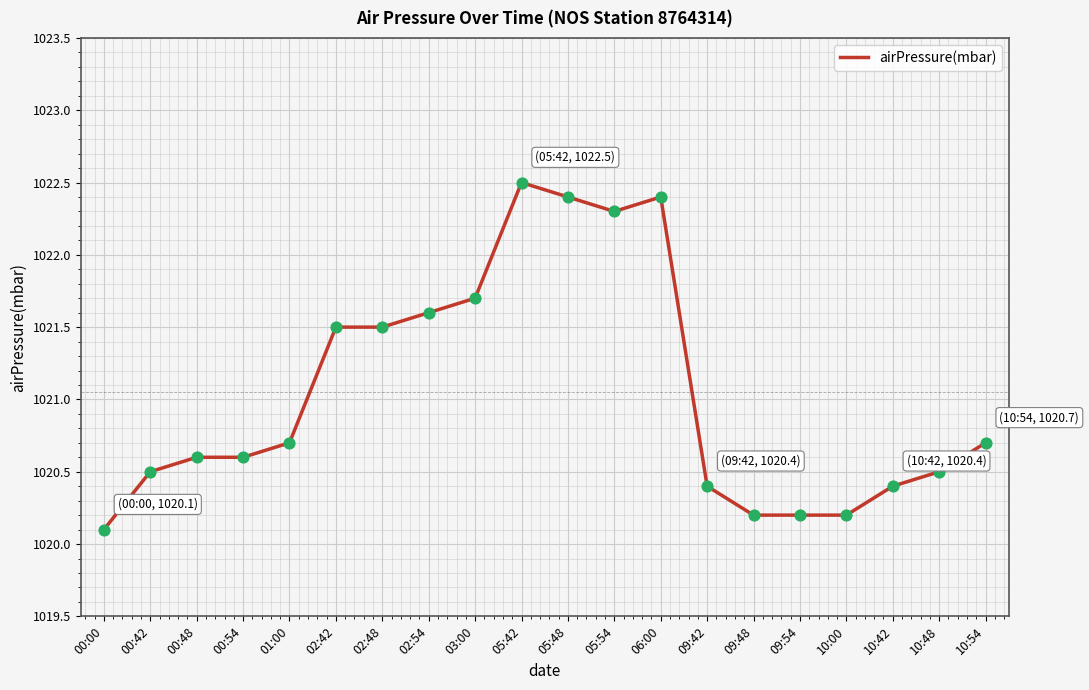

What is the change in value from 03:00 to 09:42?

-1.3